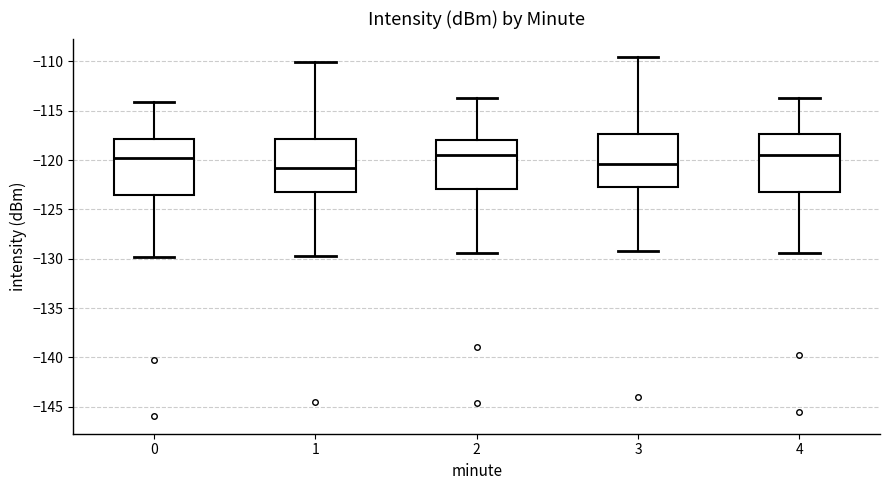

Where is the upper edge of the box at x = 2 on the y-axis? The values are not printed on the chart, so give them approximately, as read against the axis.

-118.0